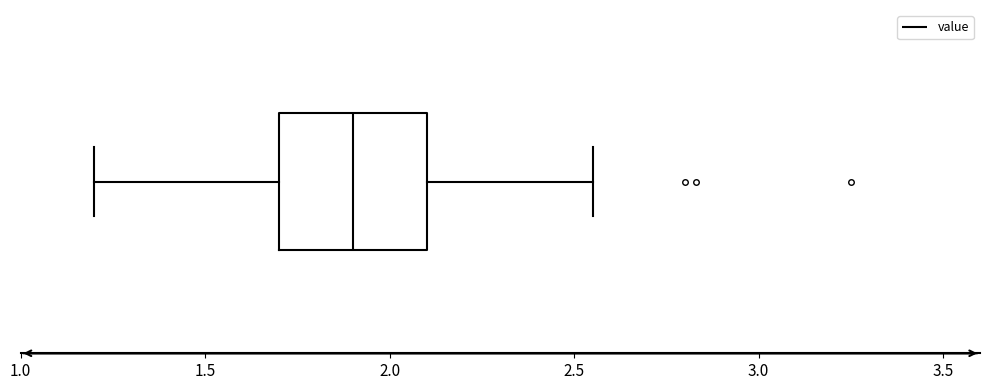

Read this box plot against the x-axis: the position of the median line, the range covered by the box, and the ends of both whiskers. The values are not printed on the chart, so give them approximately, as read against the axis.

median 1.90, box 1.70 to 2.10, whiskers 1.20 to 2.55